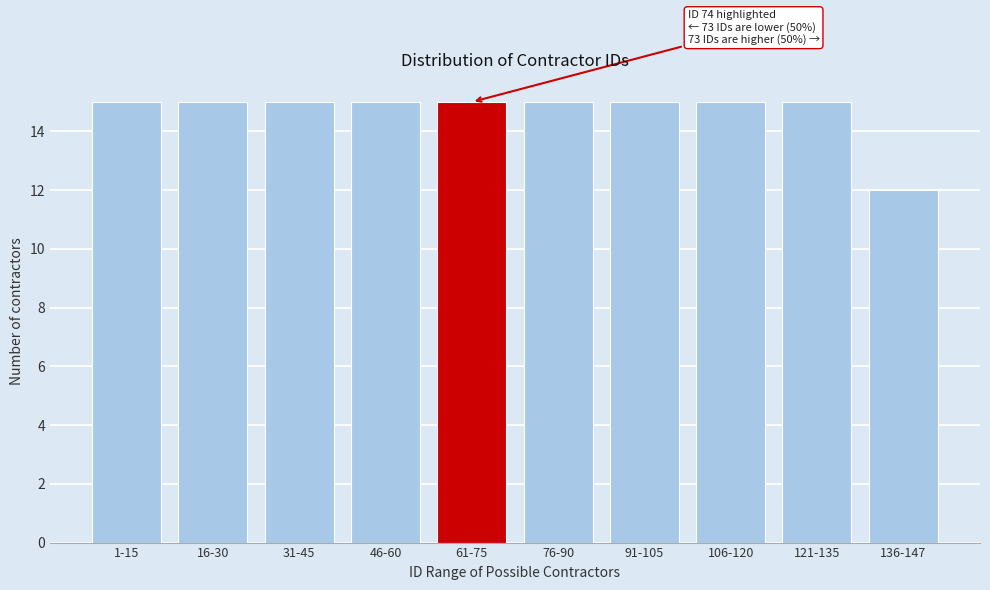

Reading left to right, what are all the values shown in this chart?

15	15	15	15	15	15	15	15	15	12